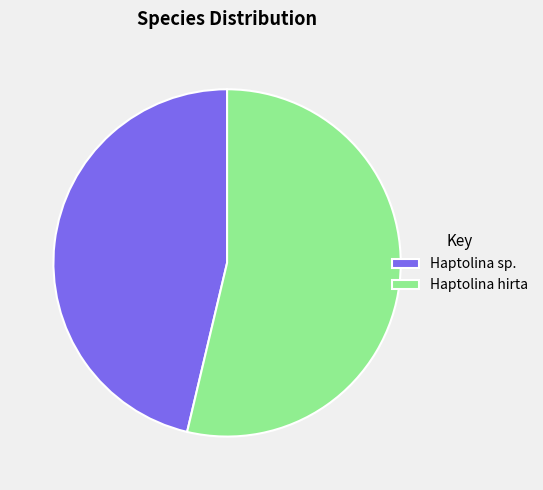

Combined, do Haptolina sp. and Haptolina hirta account for over 50%?

Yes